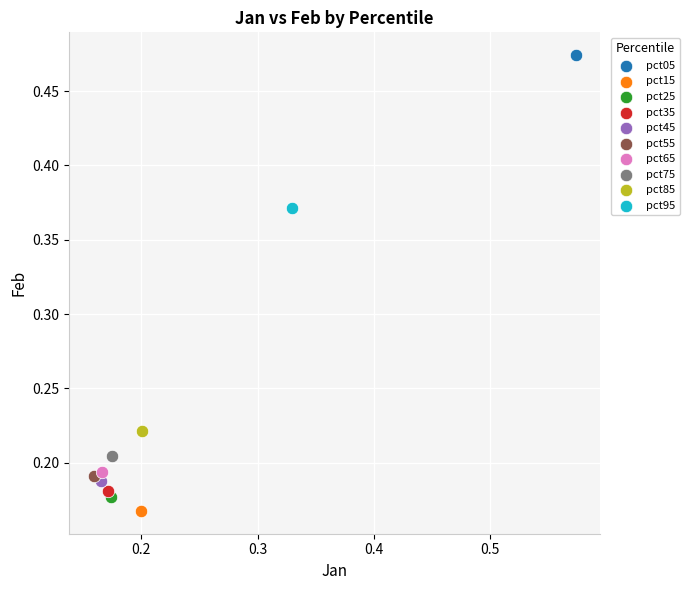

What are all the series names shown in the legend?

pct05, pct15, pct25, pct35, pct45, pct55, pct65, pct75, pct85, pct95